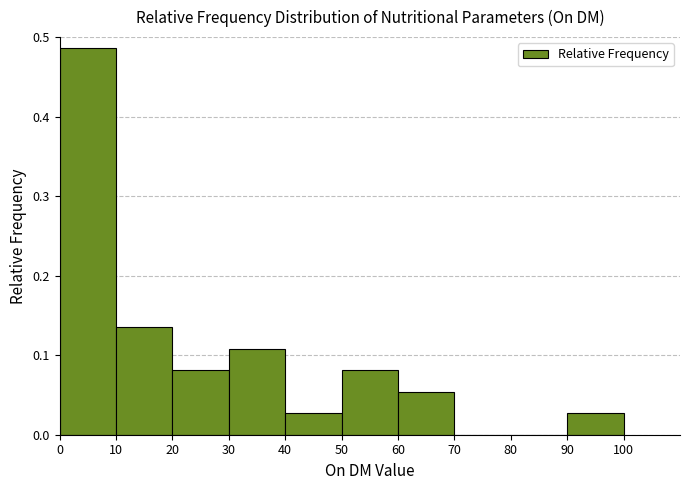

How tall is the bar that spans 20 to 30 on the x-axis? The values are not printed on the chart, so give them approximately, as read against the axis.

0.08